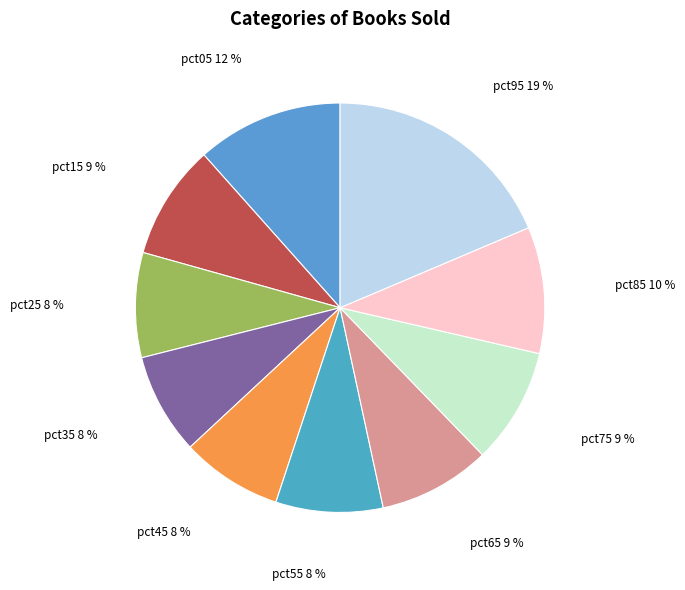

Count the number of slices in the pie.

10